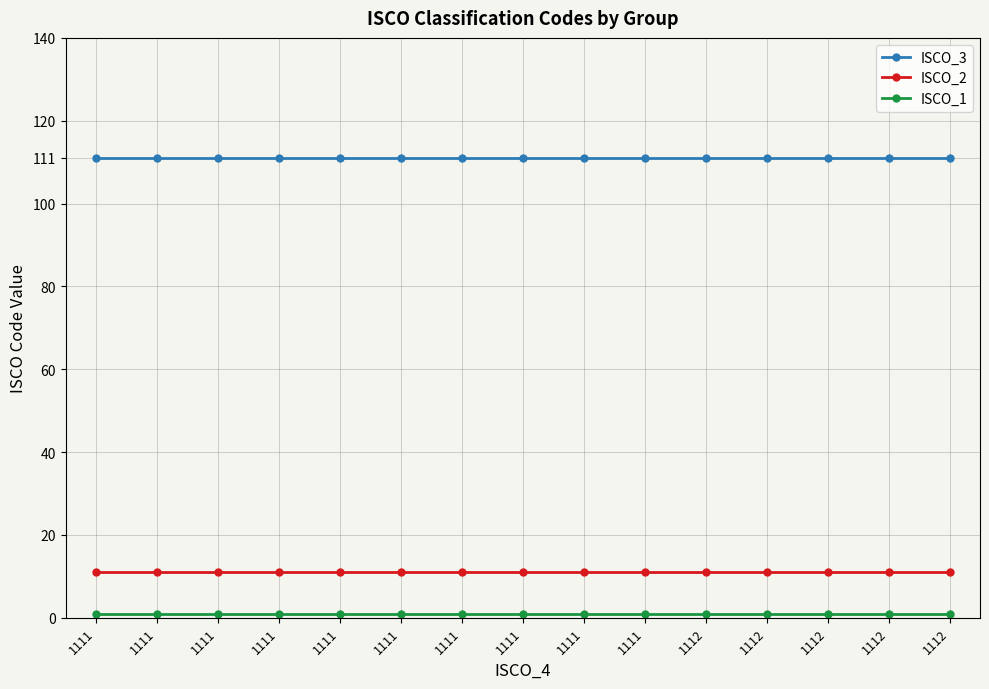

Count the number of categories in the chart.

15